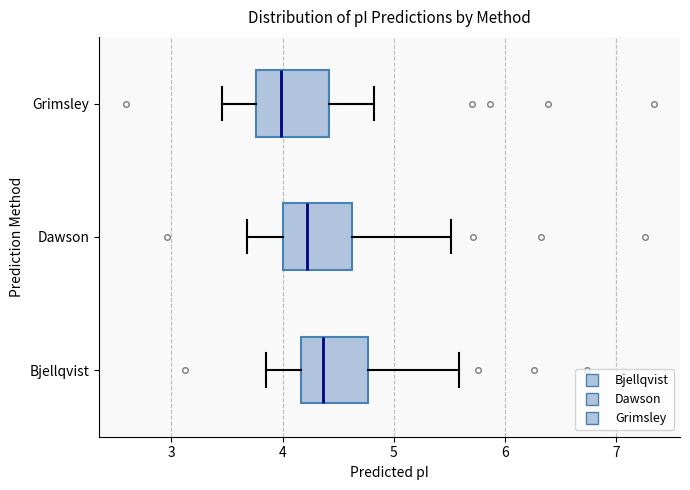

Reading bottom to top, read every box against the x-axis: the position of its median line, the range the box covers, and the ends of its whiskers. The values are not printed on the chart, so give them approximately, as read against the axis.

Bjellqvist: median 4.4, box 4.2 to 4.8, whiskers 3.8 to 5.6
Dawson: median 4.2, box 4.0 to 4.6, whiskers 3.7 to 5.5
Grimsley: median 4.0, box 3.8 to 4.4, whiskers 3.5 to 4.8